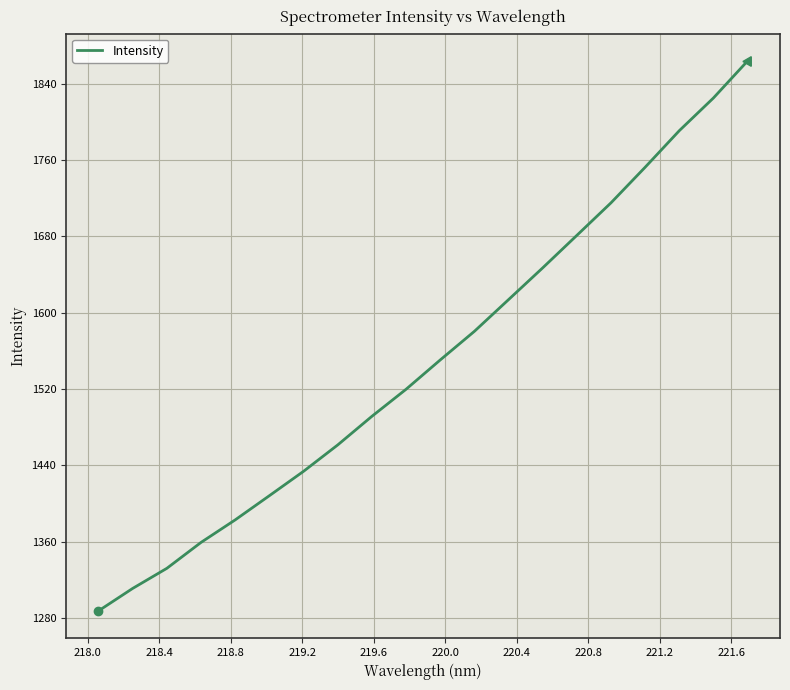

What is the minimum value shown in the chart?

1287.5